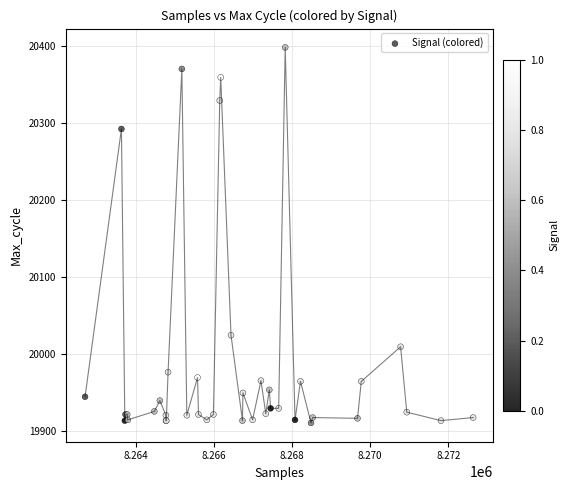

What Y value in the scatter plot is closest to 20154?

20024